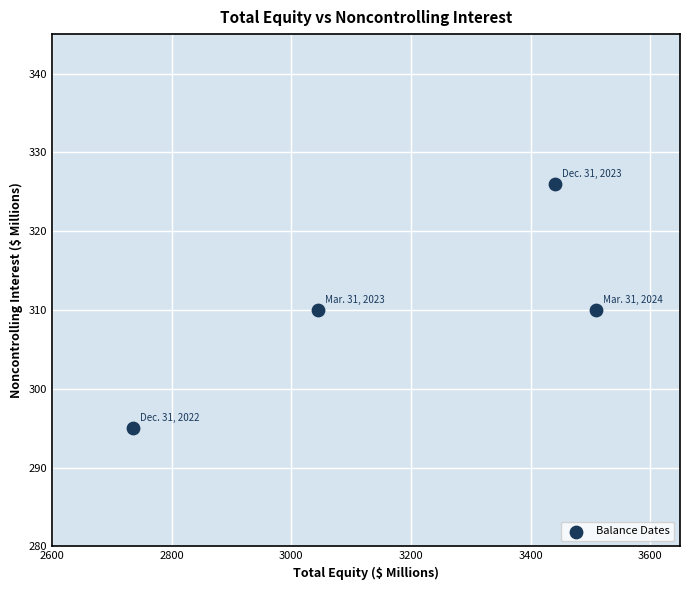

What is the range of X values (max minus min)?

774